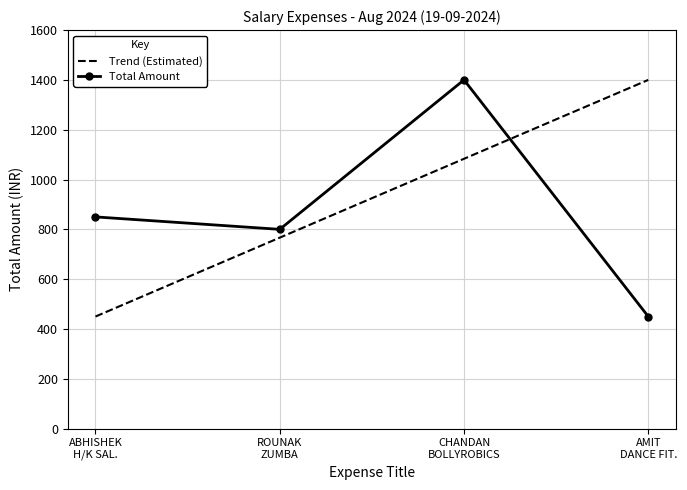

After their last crossing, which series has the higher values: Total Amount or Trend (Estimated)?

Trend (Estimated)